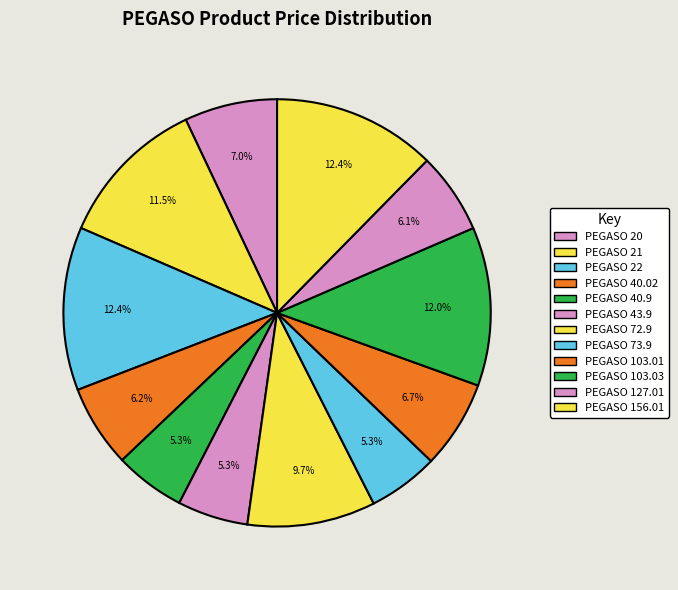

Combined, do PEGASO 40.02 and PEGASO 43.9 account for over 50%?

No